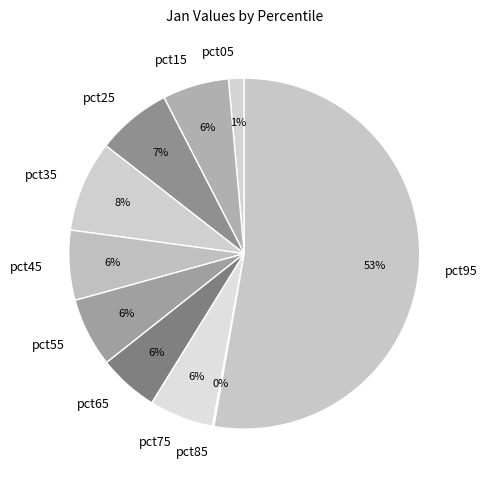

To the nearest percent, what is the average slice percentage?

10%